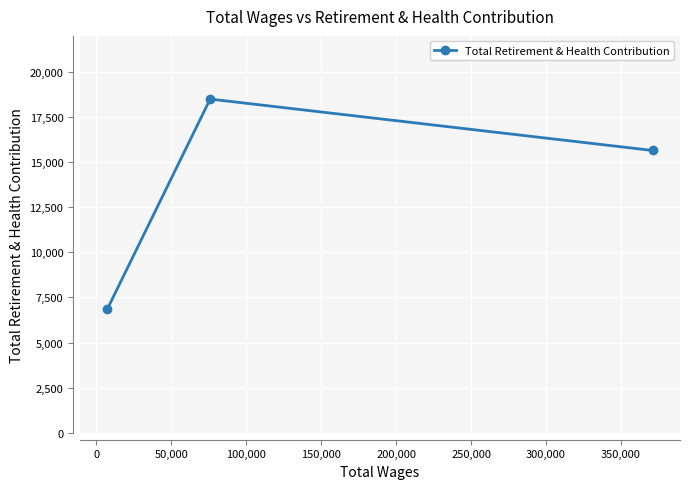

Reading left to right, list all the values displayed in this chart.

6860	18497	15647